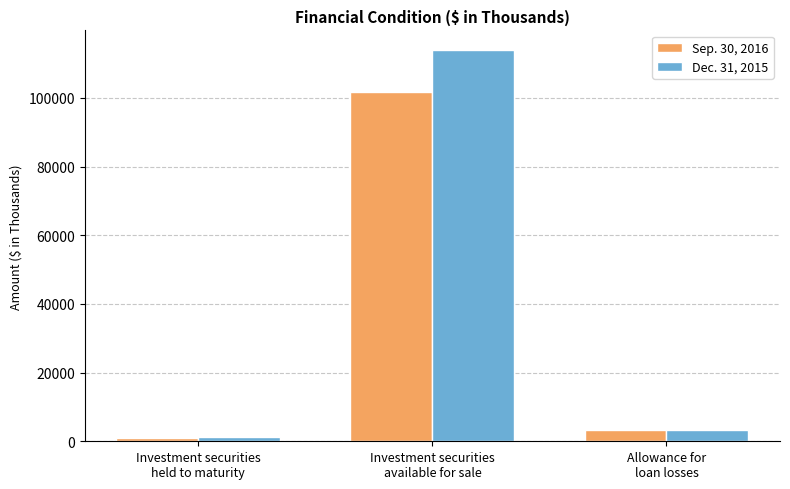

What is the label of the 3rd bar from the left?

Allowance for
loan losses